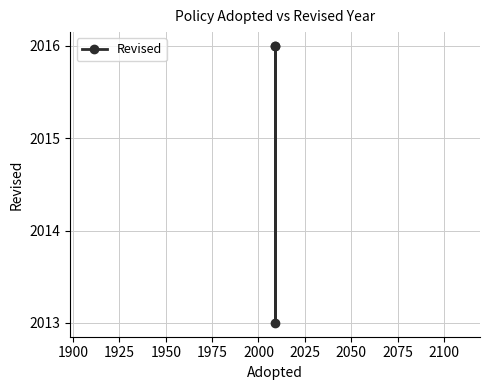

Is it true that the value at 1875 is 1094?

False